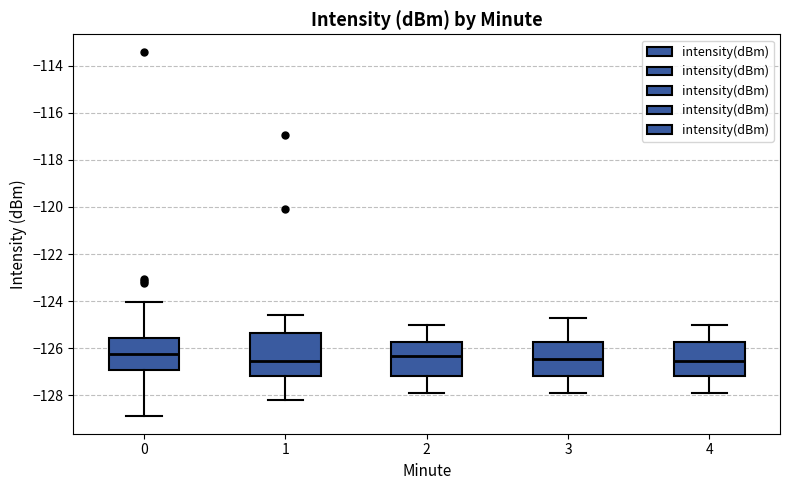

Comparing the boxes themselves (not the whiskers), which one is the tallest?

1